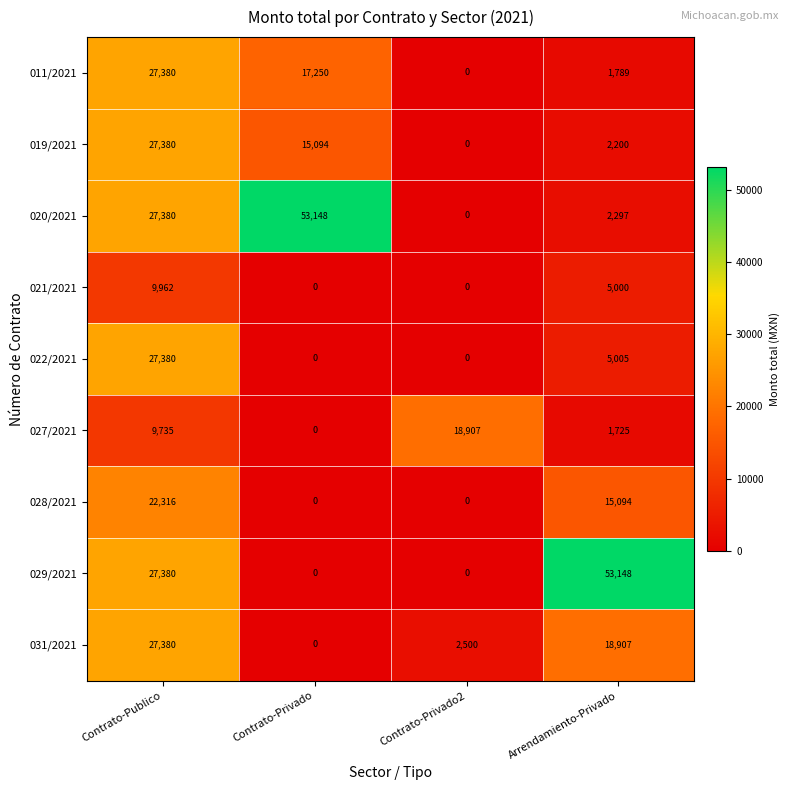

How many categories are shown in the chart?

4